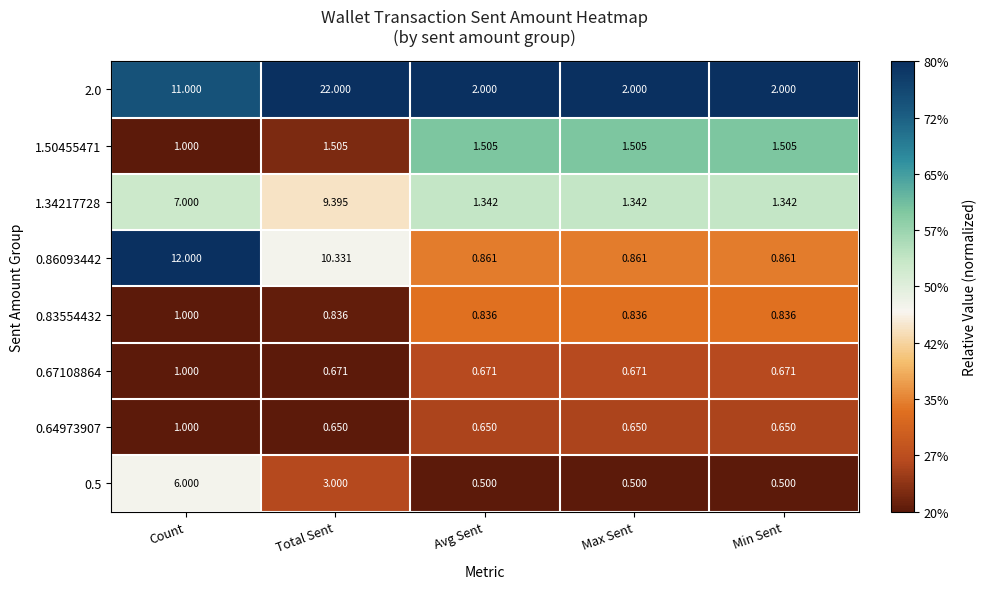

Is the value of 0.83554432 at Count greater than the value of 0.86093442 at Avg Sent?

Yes